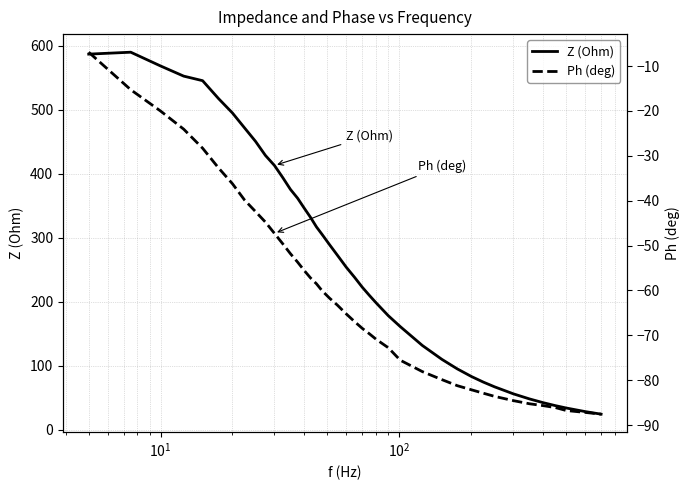

What is the maximum value for Z (Ohm)?

590.2